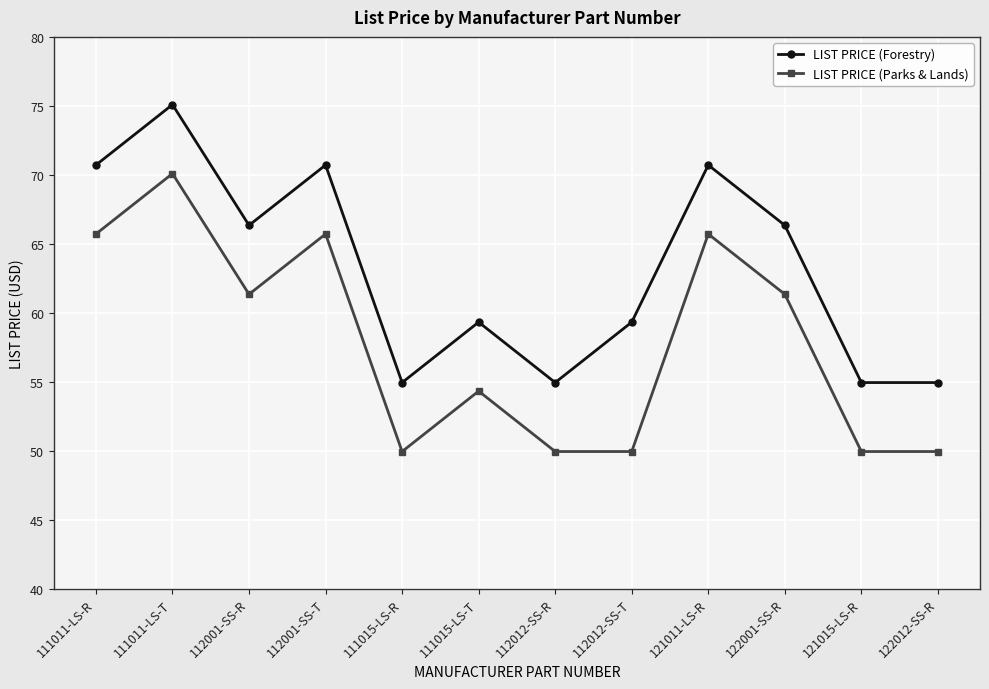

At how many categories does at least one series exceed 57?

8